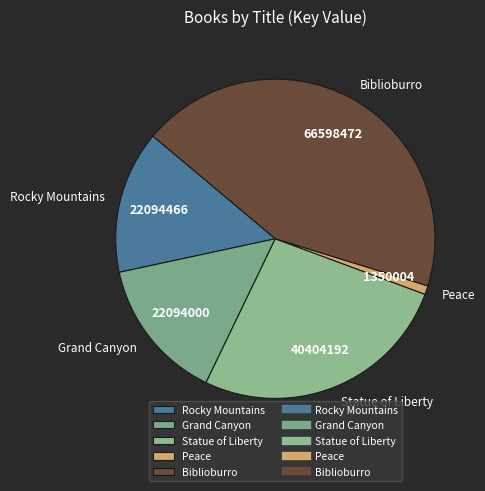

What is the smallest slice in the pie chart?

Peace